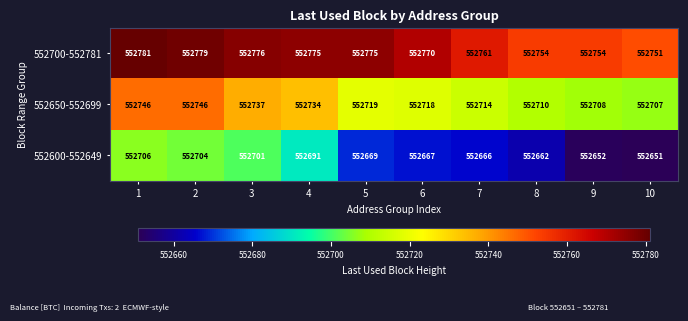

Is it true that 552700-552781 equals 552779 at 2?

True